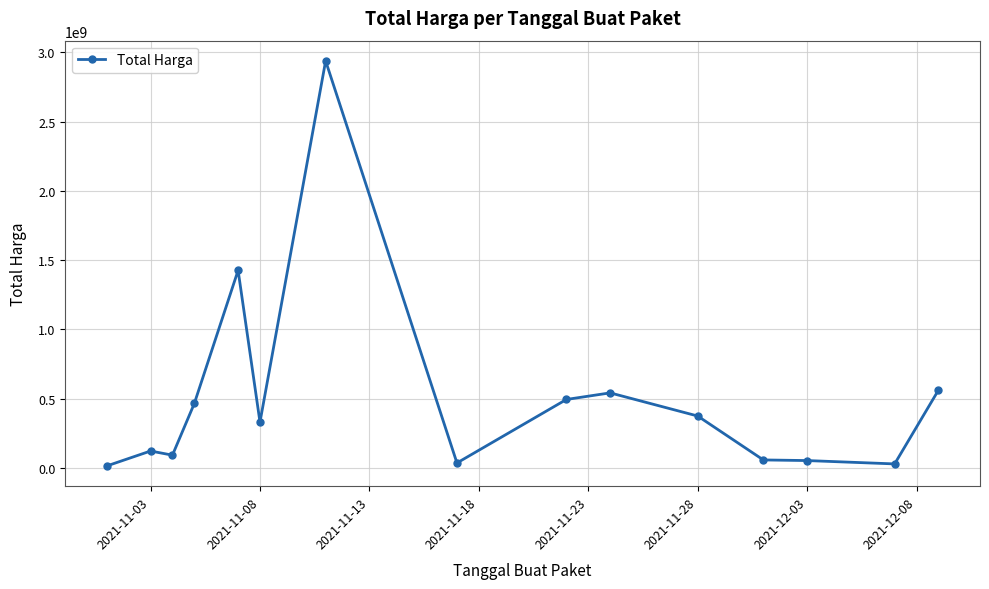

What is the greatest value displayed?

2938963240